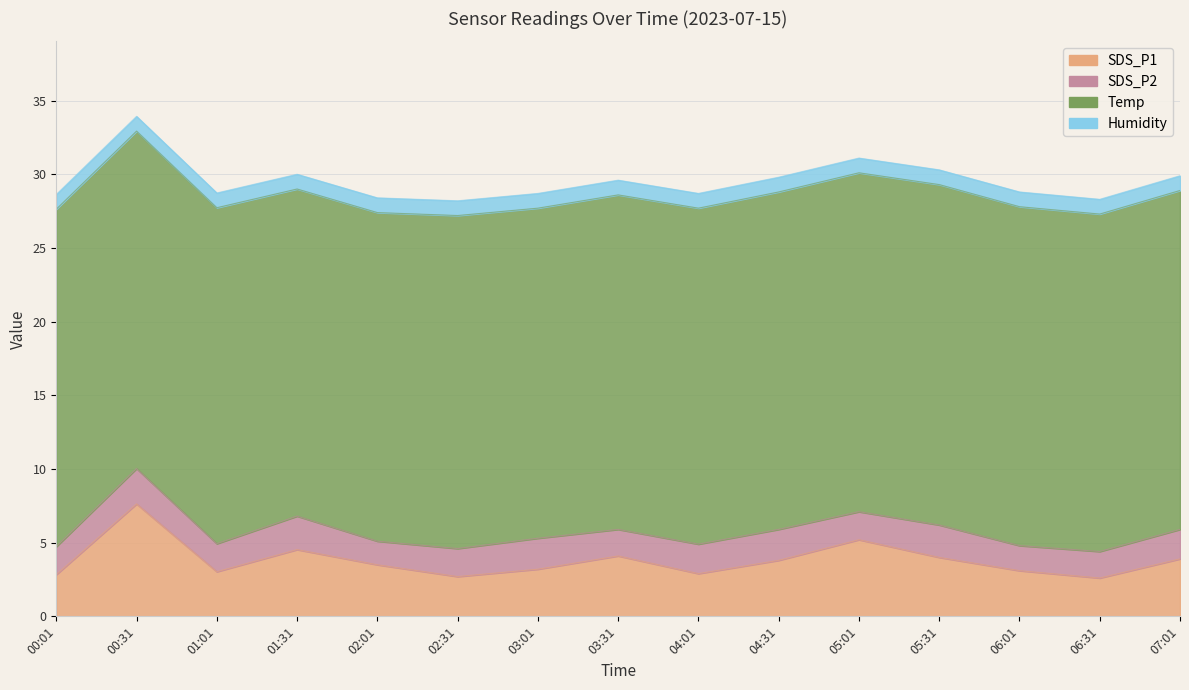

What is the label of the 4th point from the right?

05:31